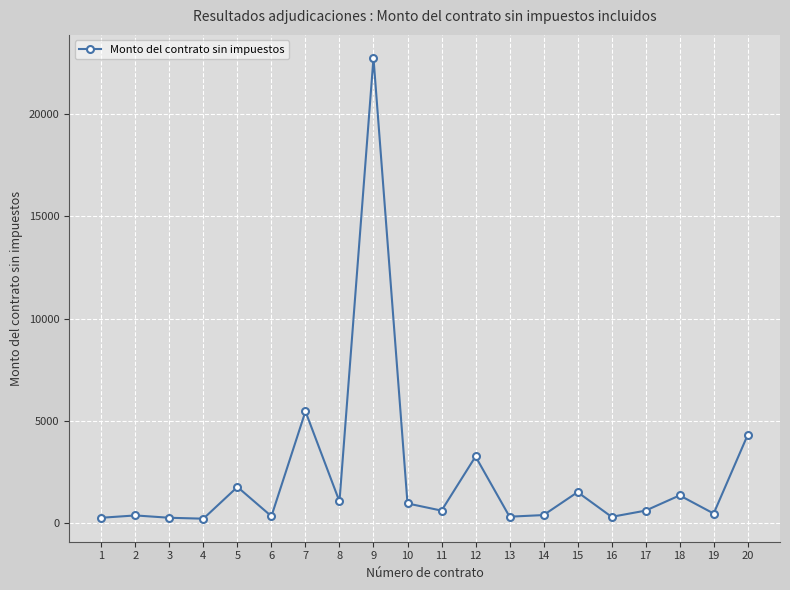

The value at 2 is 369.2. True or false?

True